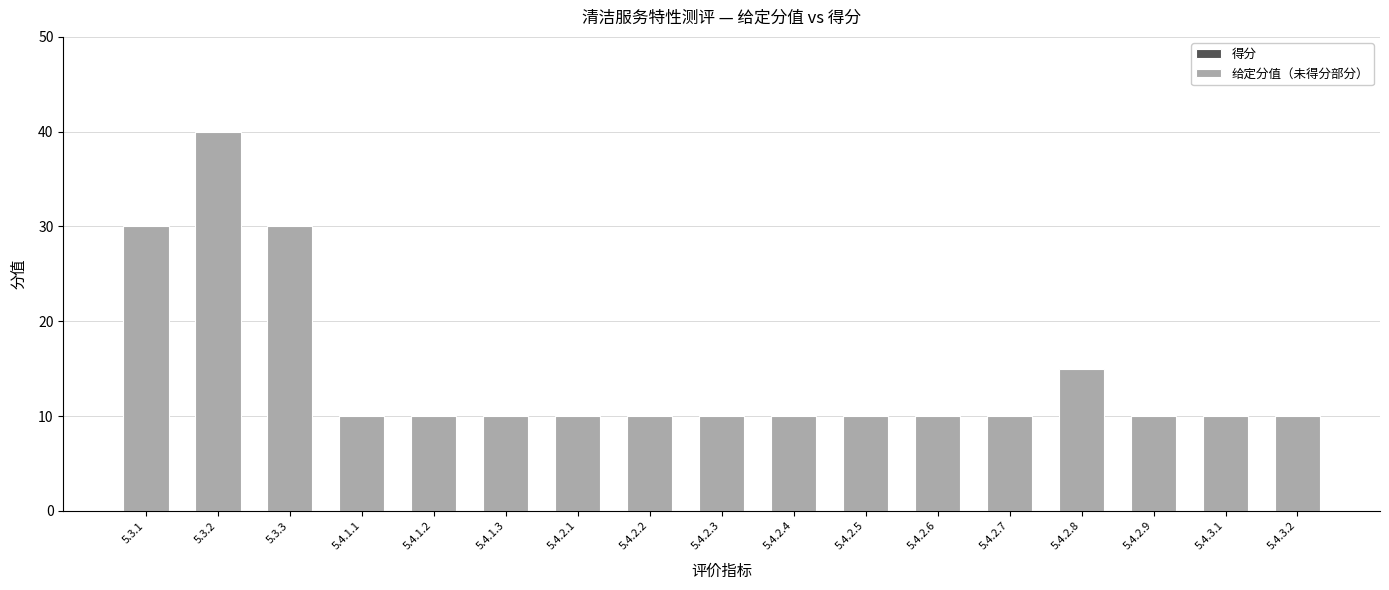

Is it true that the value at 5.4.2.6 is 17?

False